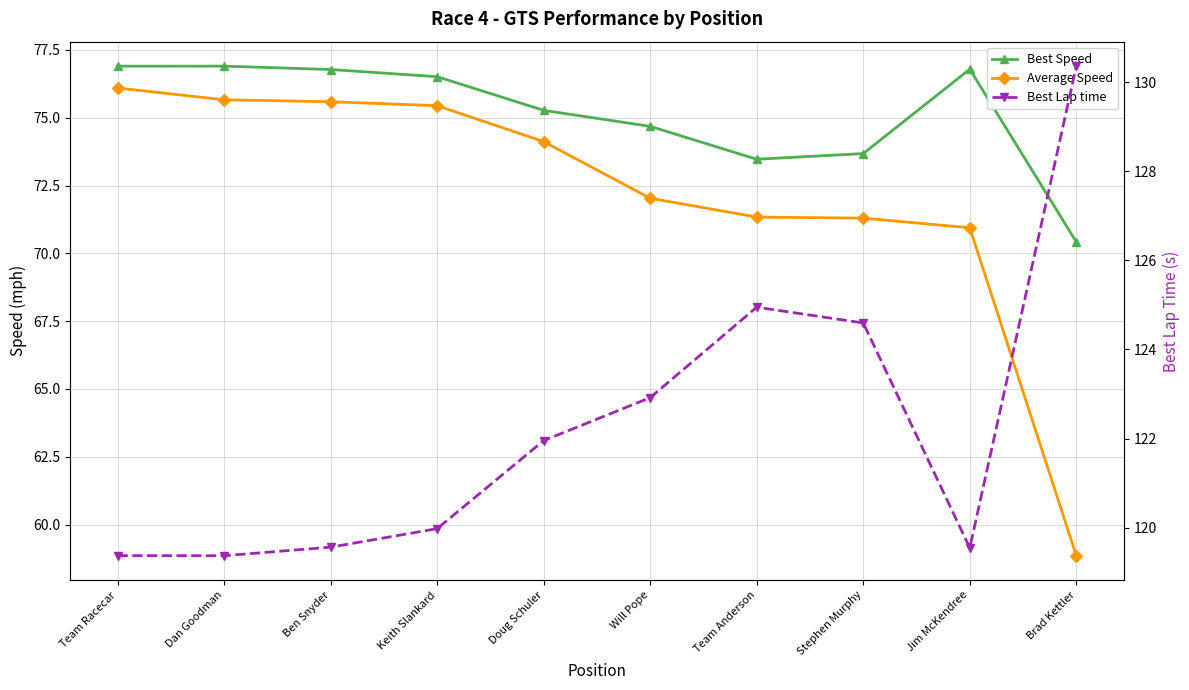

What is the label of the 6th point from the left?

Will Pope